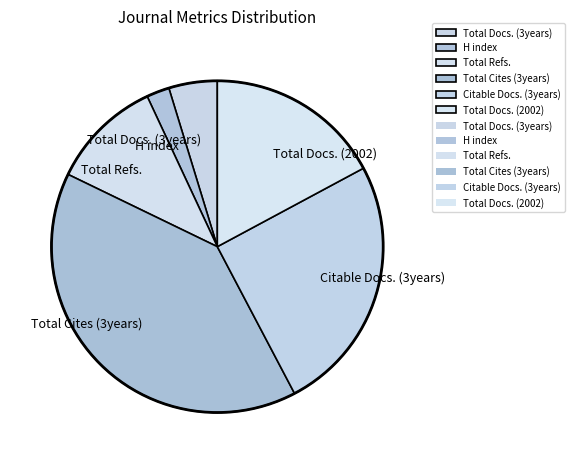

Is the sum of Total Refs. and Total Docs. (3years) greater than half?

No